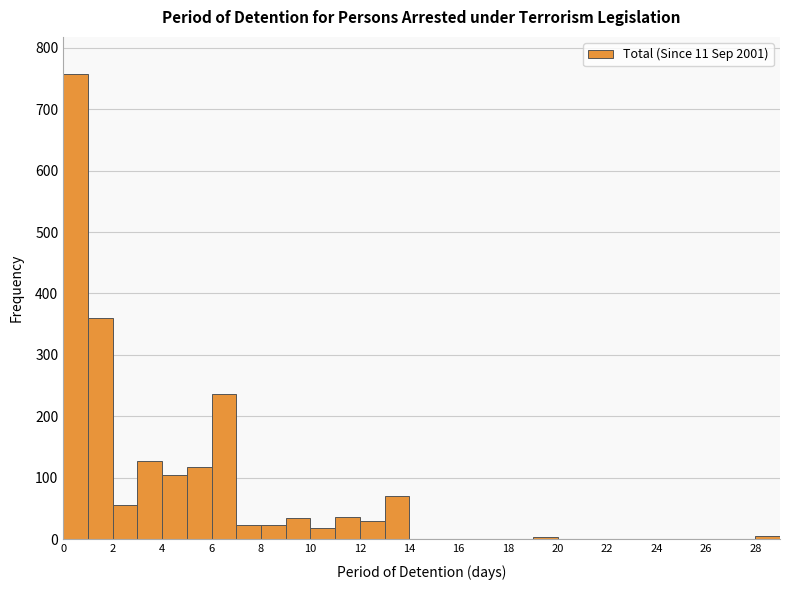

How tall is the bar that spans 9 to 10 on the x-axis? The values are not printed on the chart, so give them approximately, as read against the axis.

40